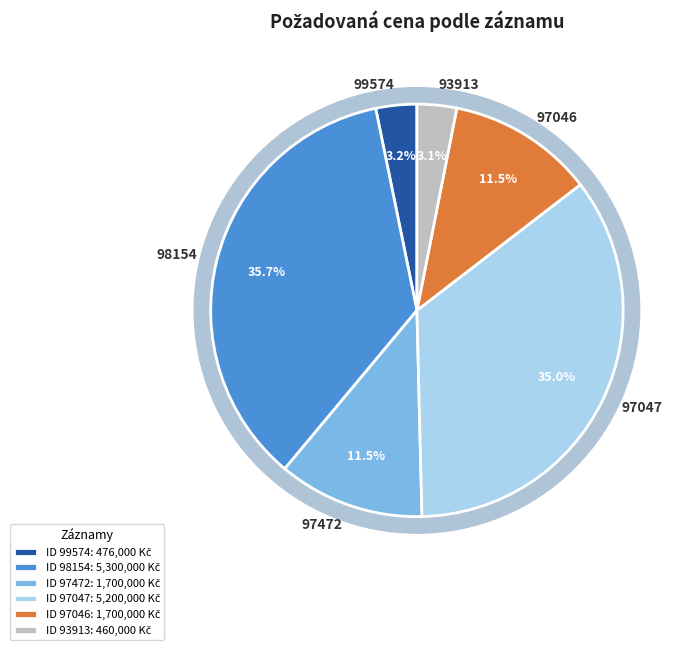

To the nearest percent, what is the average slice percentage?

17%